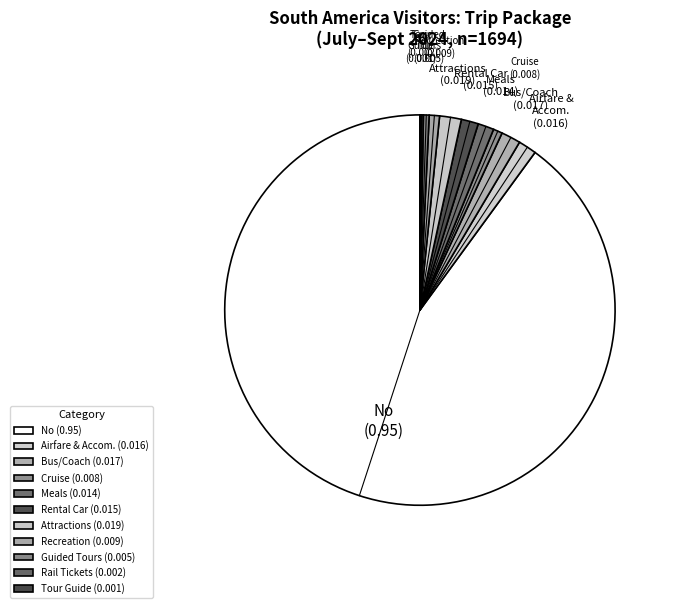

What is the largest slice in the pie chart?

No